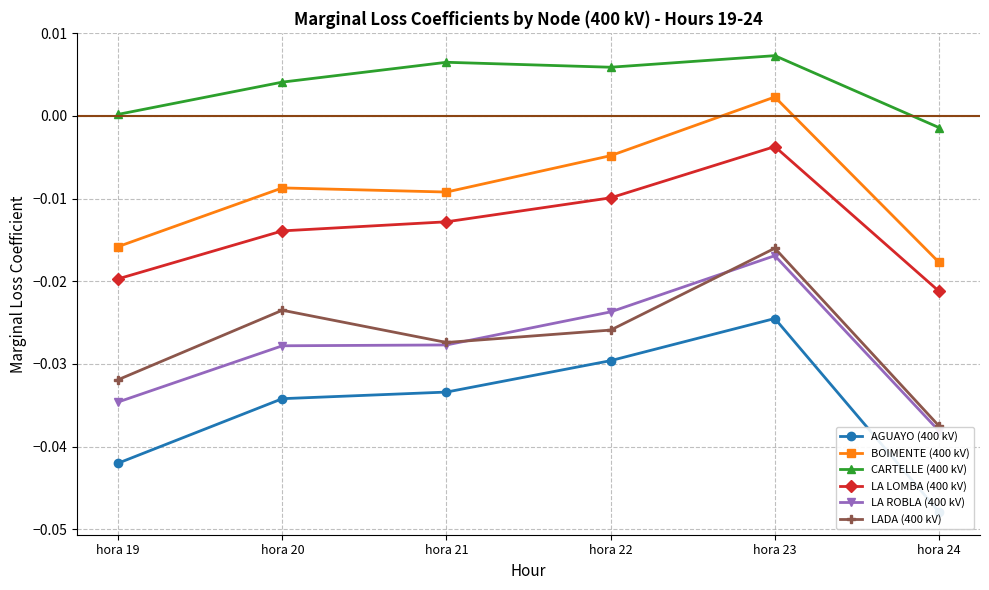

What is the total value across all series at hora 24?

-0.2